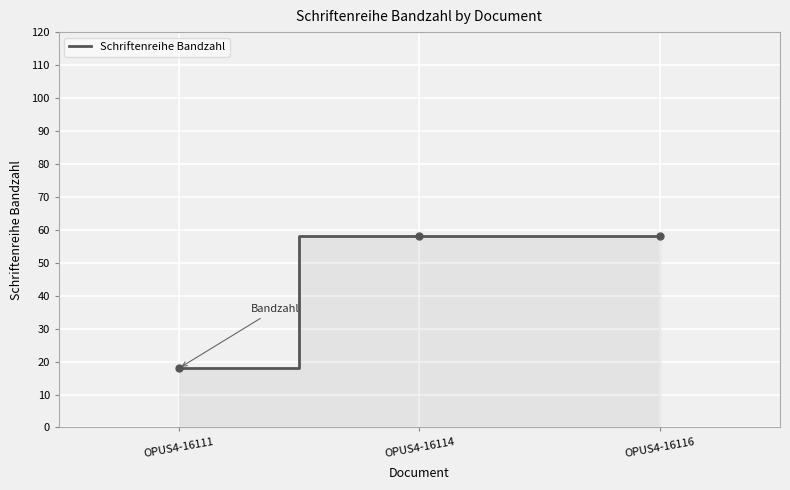

The value at OPUS4-16111 is 18. True or false?

True